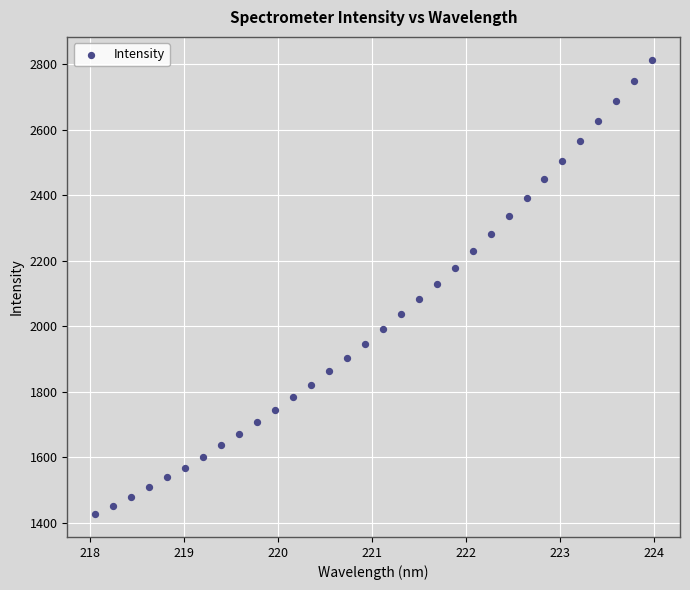

What is the range of Y values (max minus min)?

1387.3